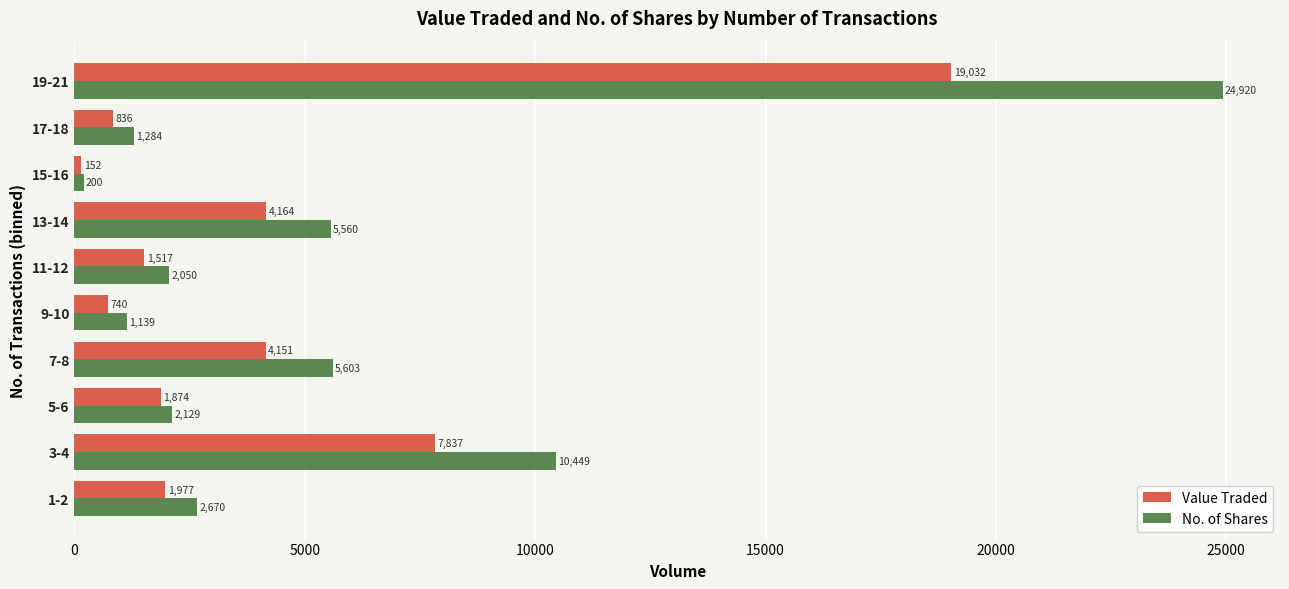

Rank the series by their maximum value, from lowest to highest.

Value Traded, No. of Shares